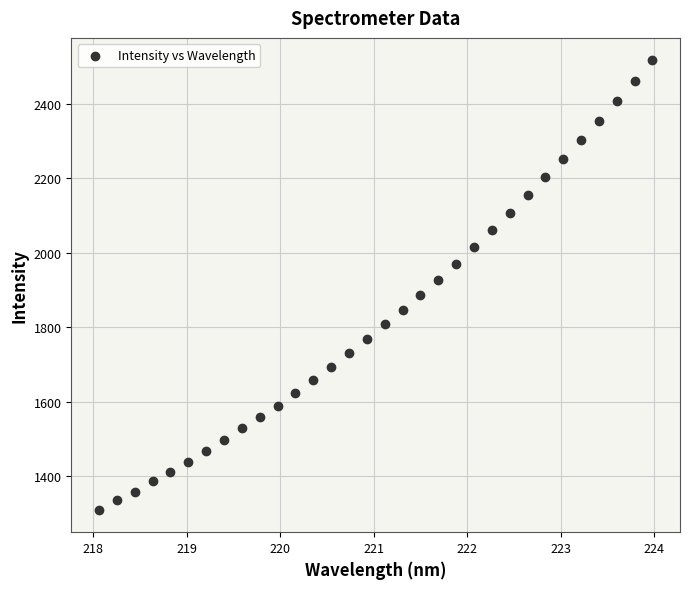

What is the range of X values (max minus min)?

5.9